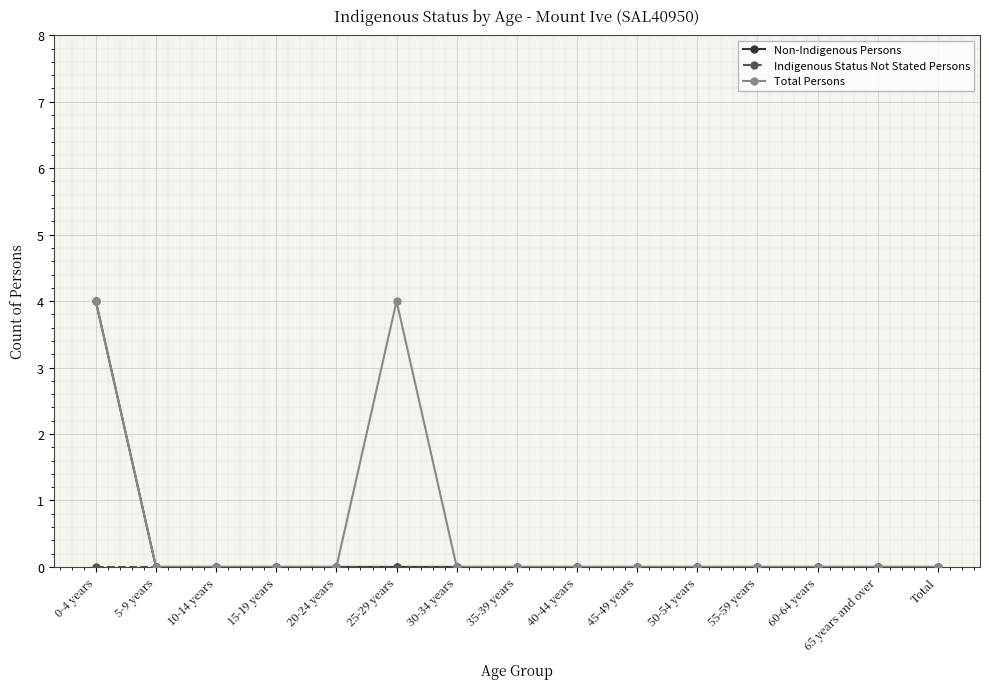

What position from the right is Total?

1